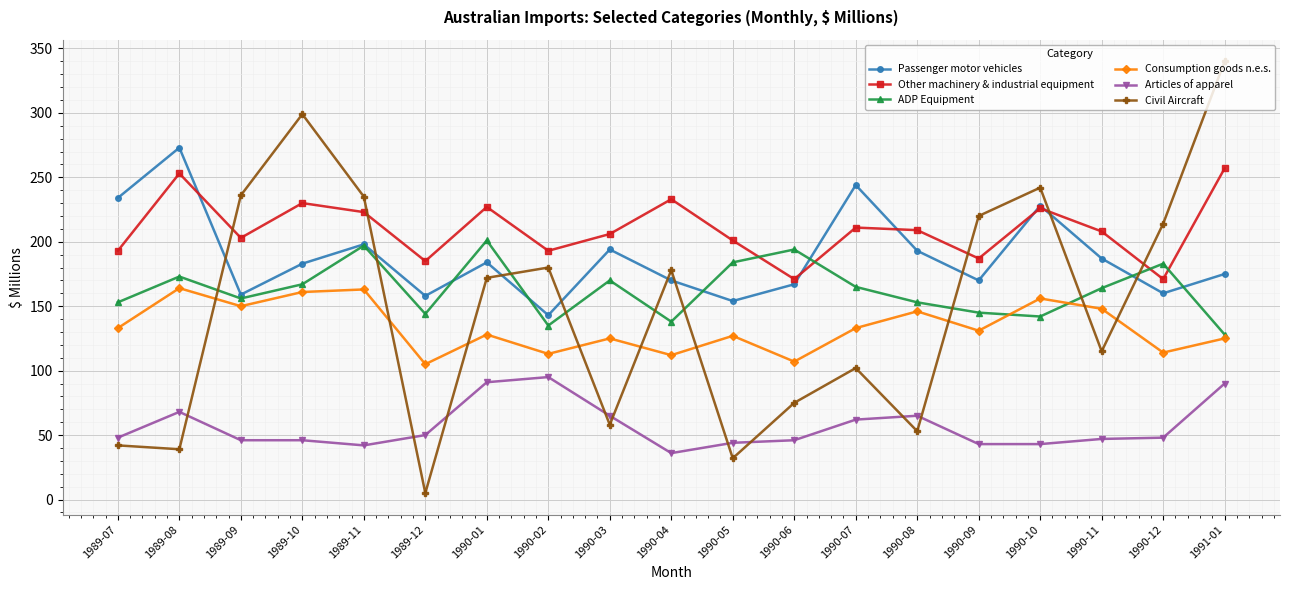

What is the value of the Articles of apparel point at the 17th from the left?

47